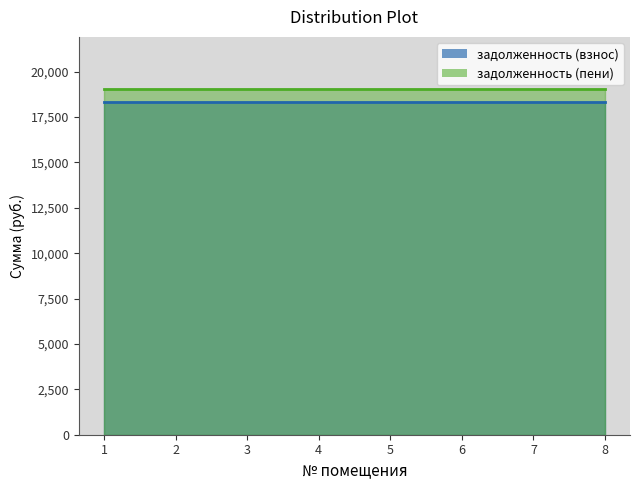

What is the maximum value shown in the chart?

19057.7